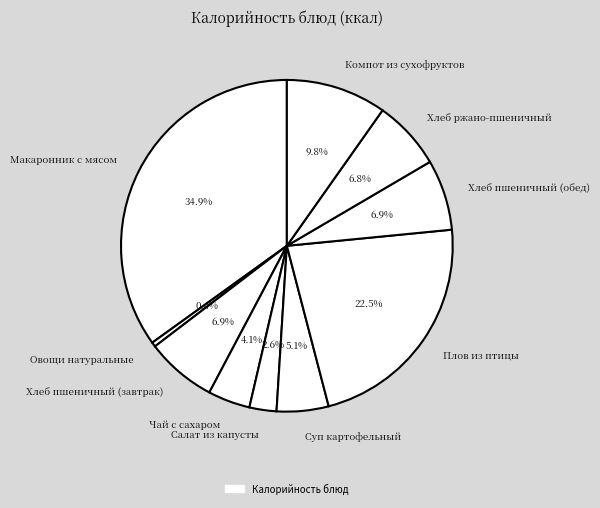

Combined, what portion of the pie is Макаронник с мясом and Суп картофельный?

40.0%